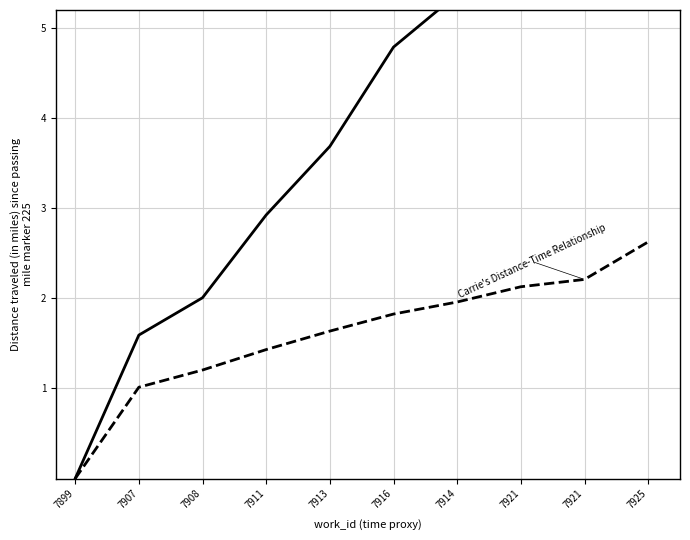

What is the value of the Carrie's Distance-Time Relationship point at the 8th from the left?

2.1